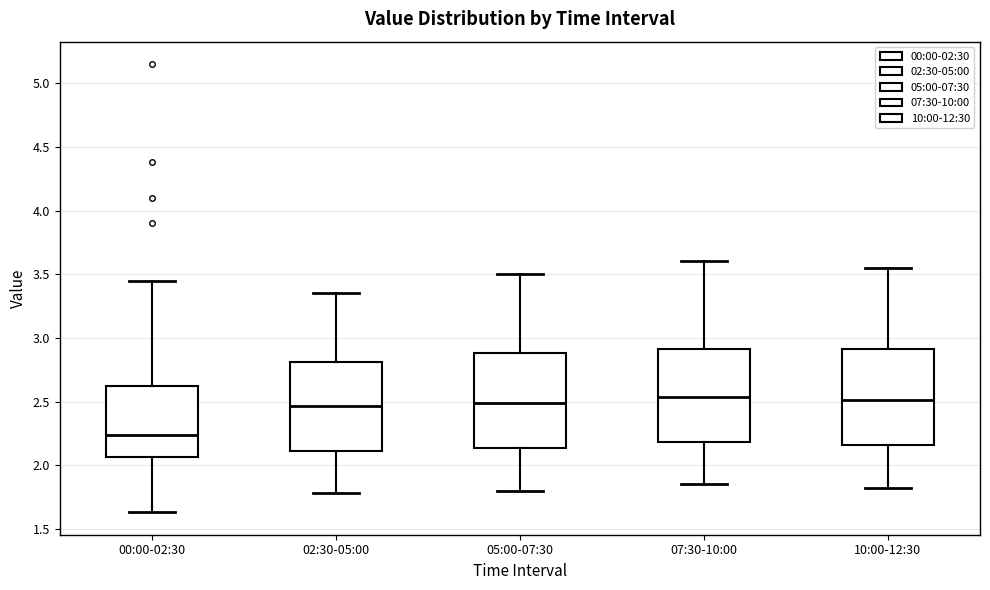

Where does the upper whisker of the box for 10:00-12:30 end on the y-axis? The values are not printed on the chart, so give them approximately, as read against the axis.

3.55